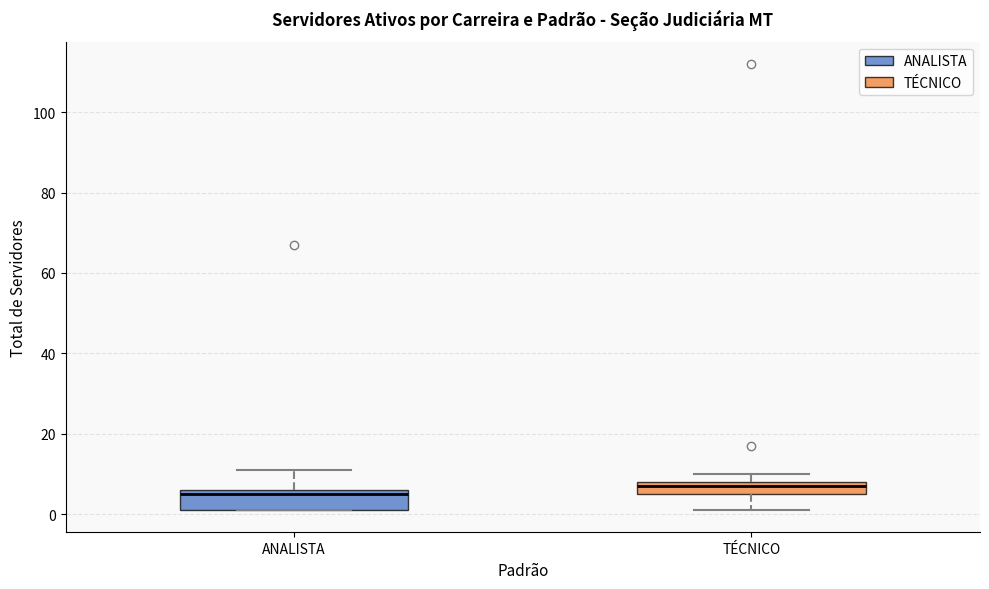

Reading left to right, transcribe this box plot: for each box, give where its median line is, the range the box spans, and where its two whiskers end, as read against the y-axis. The values are not printed on the chart, so give them approximately, as read against the axis.

ANALISTA: median 6 (just below the box's upper edge), box 2 to 6, whiskers 2 to 12
TÉCNICO: median 8 (just below the box's upper edge), box 6 to 8, whiskers 2 to 10